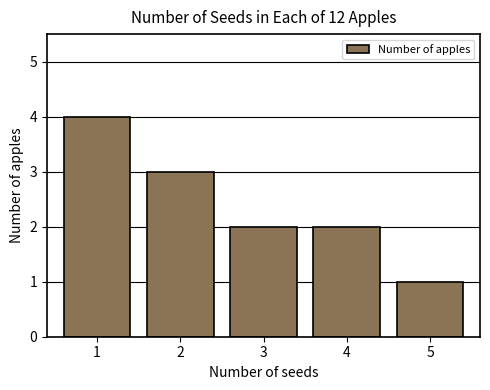

Reading left to right, extract all data points from this chart.

1=4	2=3	3=2	4=2	5=1